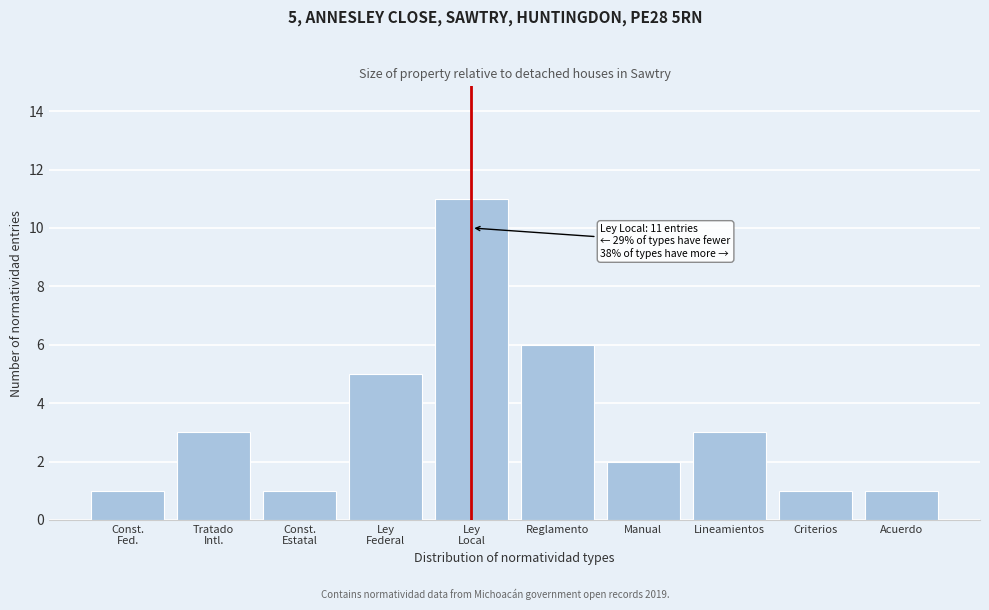

Reading right to left, what are all the values shown in this chart?

1	1	3	2	6	11	5	1	3	1